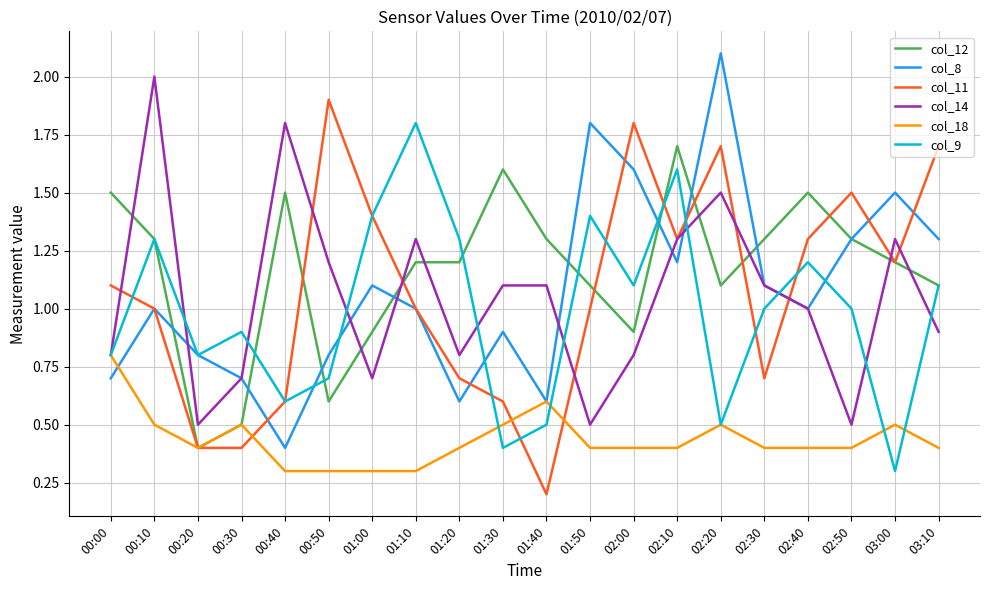

What is the minimum value shown in the chart?

0.2